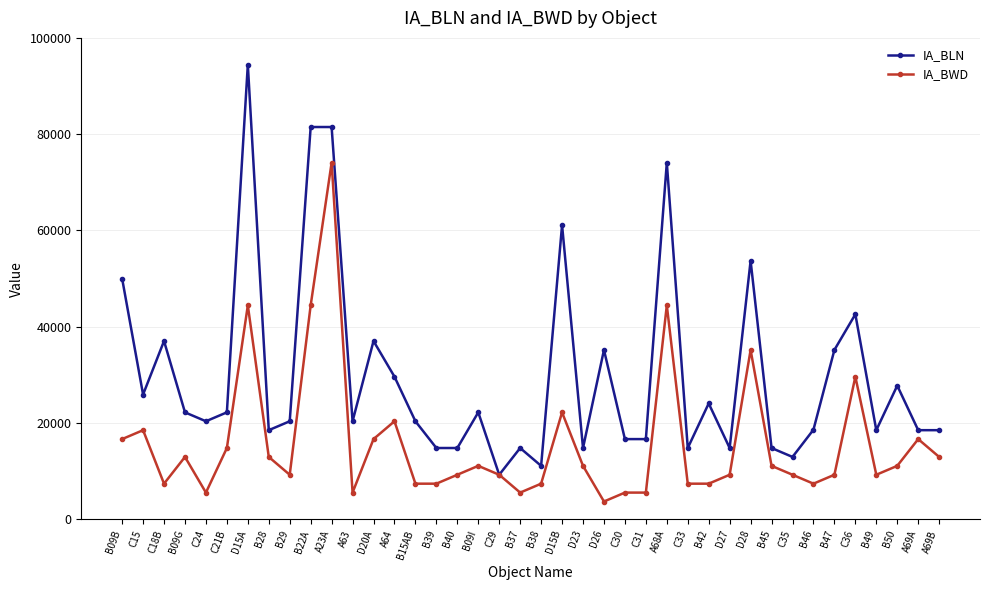

What is the spread (max minus min) of values at C31?

11112